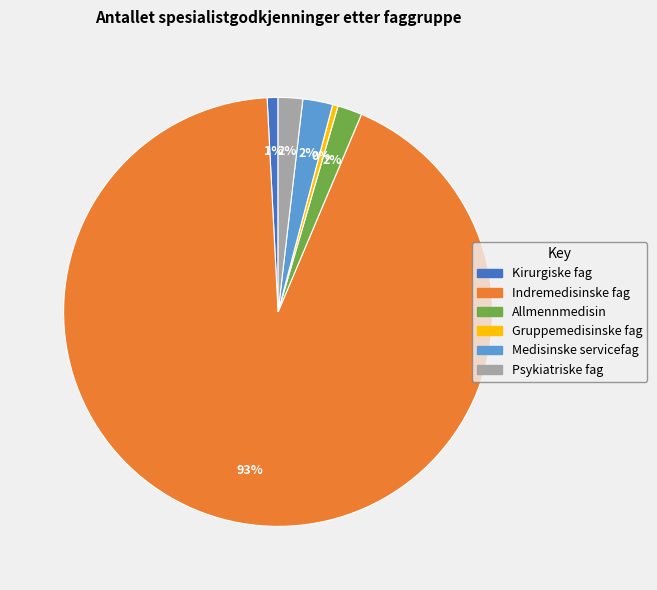

True or false: Gruppemedisinske fag accounts for 0% of the total.

True